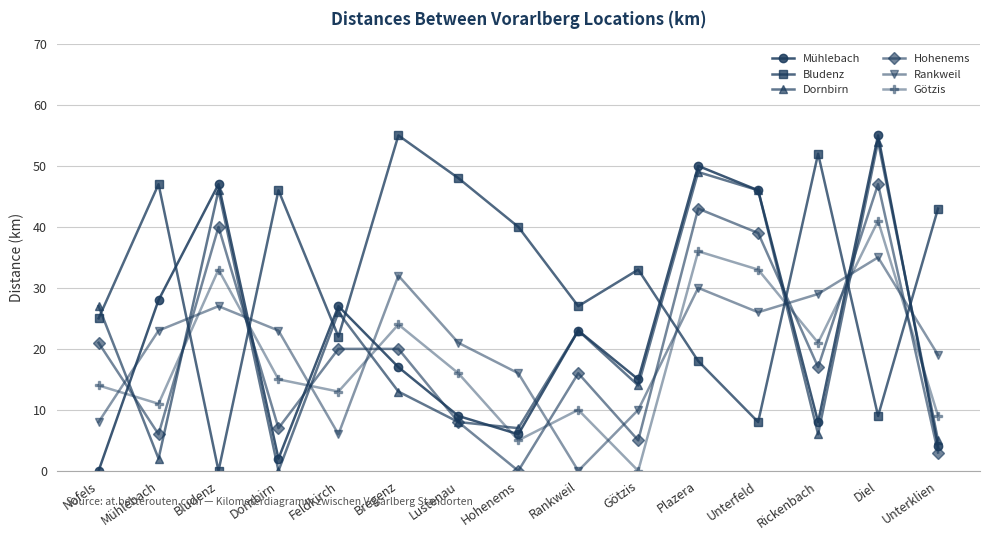

At which category is the sum across all series the highest?

Diel